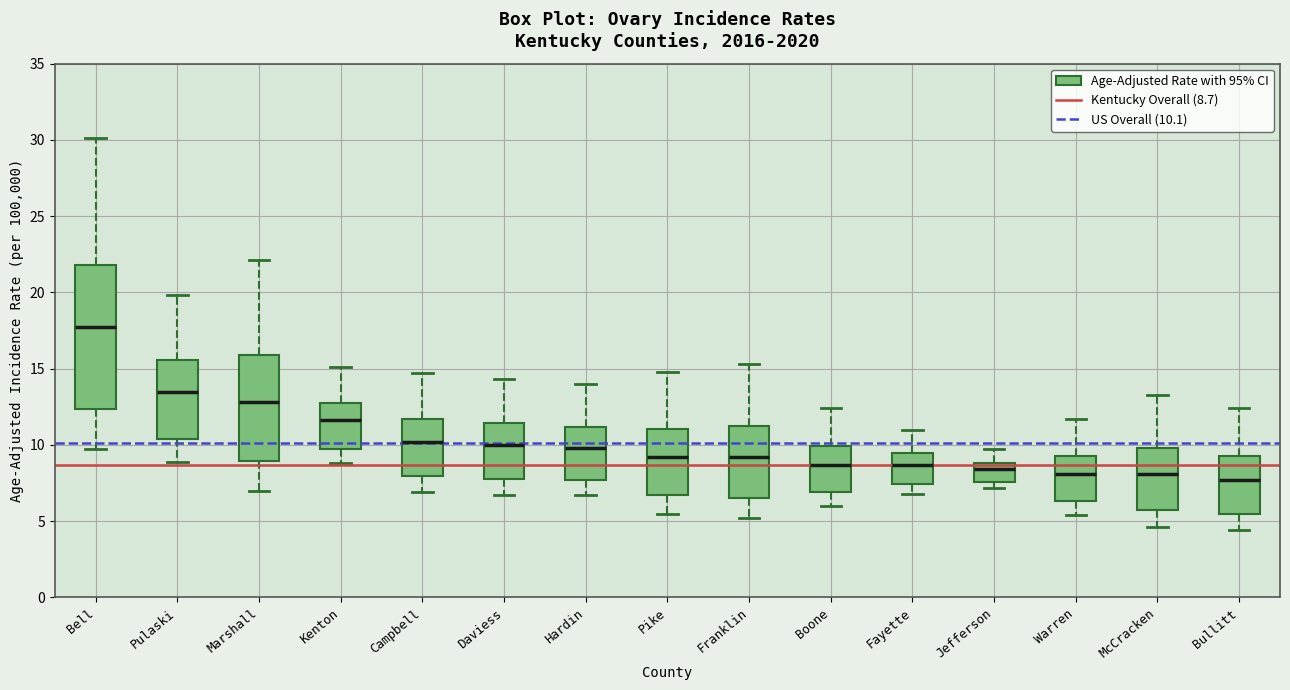

Which box's median line is the highest?

Bell